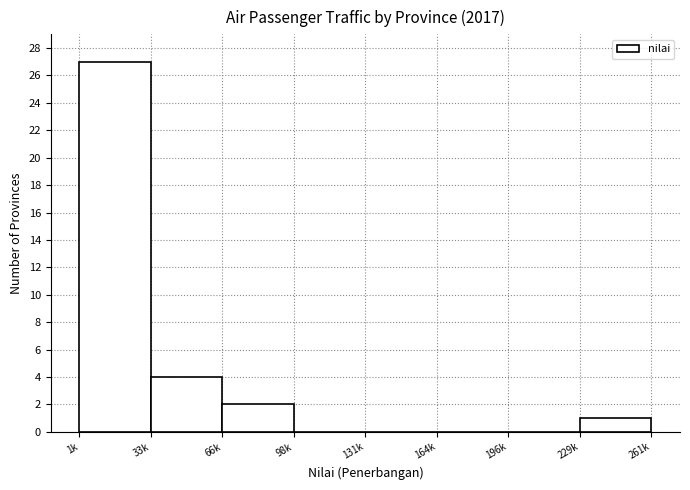

Reading right to left, extract all data points from this chart.

229k=1	196k=0	164k=0	131k=0	98k=0	66k=2	33k=4	1k=27